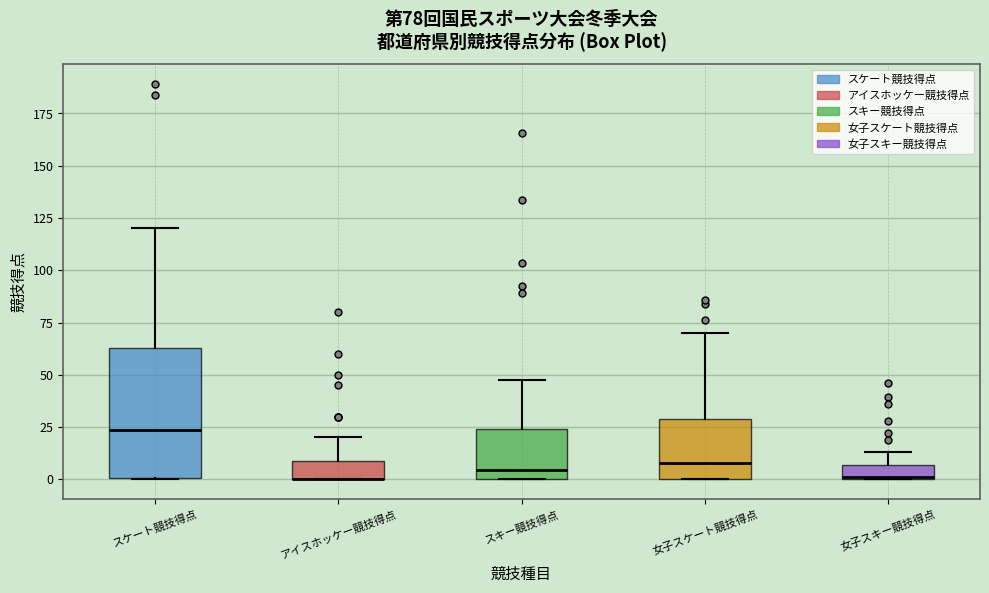

Comparing the boxes themselves (not the whiskers), which one is the tallest?

スケート競技得点